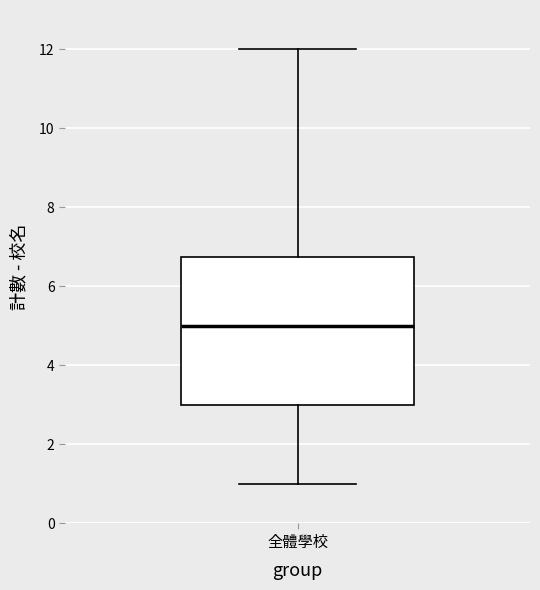

Transcribe this box plot: give where the median line is, the range the box spans, and where the two whiskers end, as read against the y-axis. The values are not printed on the chart, so give them approximately, as read against the axis.

median 5.0, box 3.0 to 6.8, whiskers 1.0 to 12.0